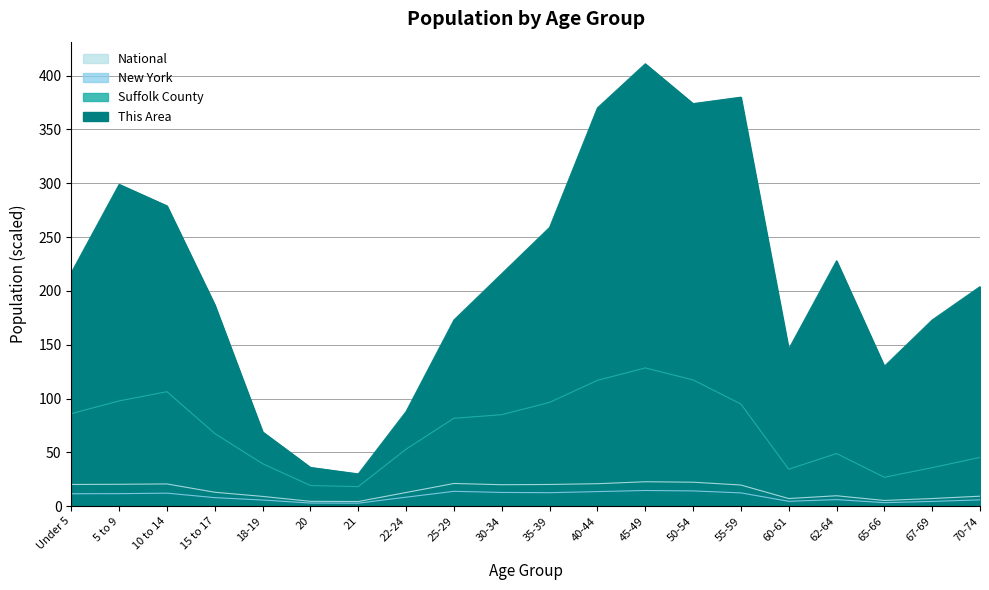

True or false: This Area and National intersect in this chart.

False